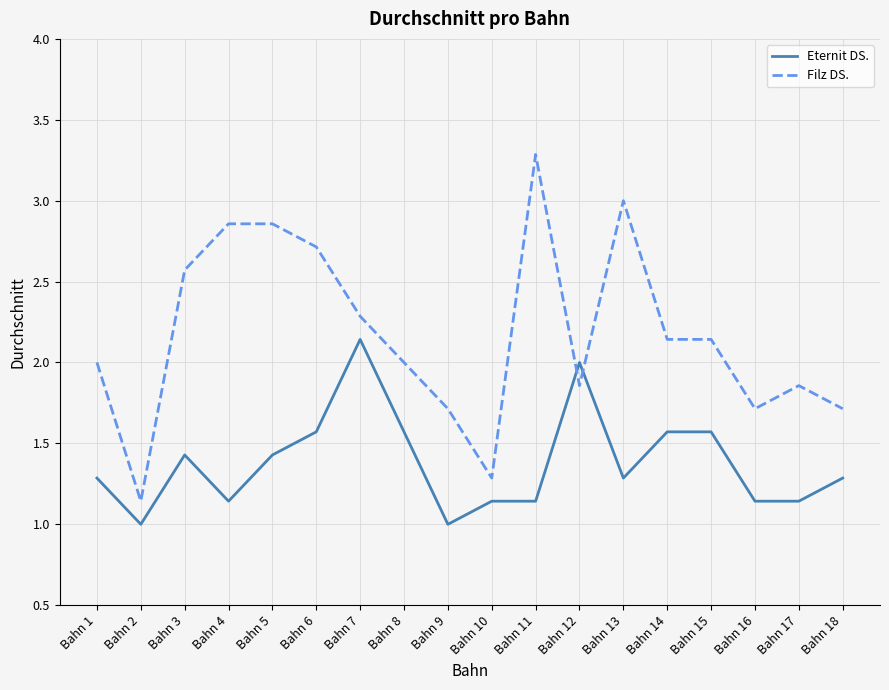

Is it true that Eternit DS. equals 2.0 at Bahn 17?

False